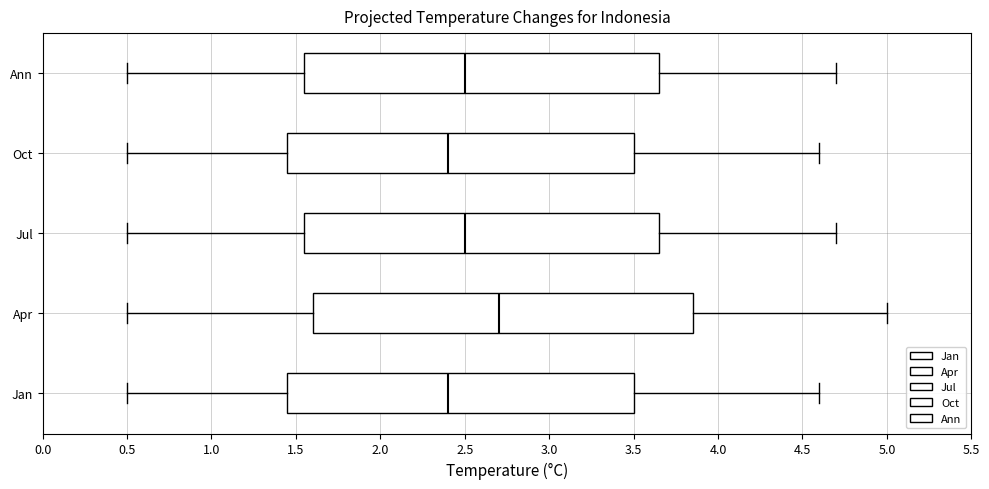

Reading bottom to top, read every box against the x-axis: the position of its median line, the range the box covers, and the ends of its whiskers. The values are not printed on the chart, so give them approximately, as read against the axis.

Jan: median 2.40, box 1.45 to 3.50, whiskers 0.50 to 4.60
Apr: median 2.70, box 1.60 to 3.85, whiskers 0.50 to 5.00
Jul: median 2.50, box 1.55 to 3.65, whiskers 0.50 to 4.70
Oct: median 2.40, box 1.45 to 3.50, whiskers 0.50 to 4.60
Ann: median 2.50, box 1.55 to 3.65, whiskers 0.50 to 4.70